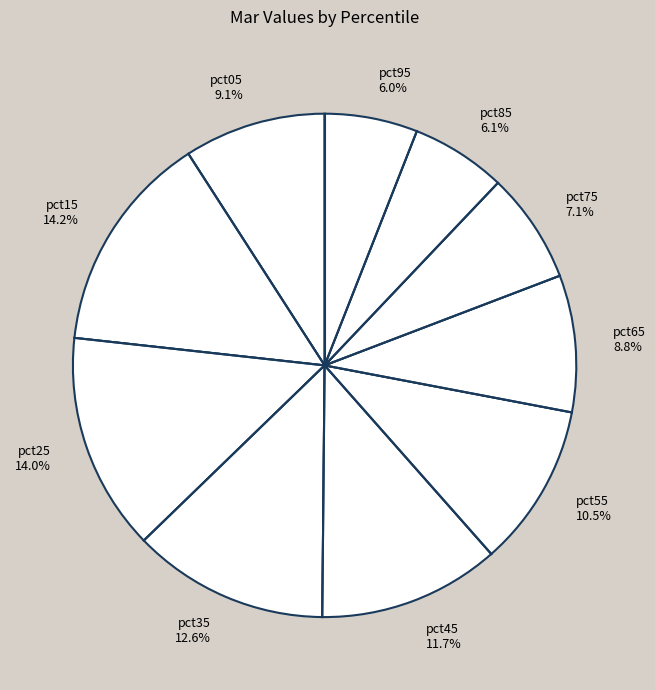

What percentage is NOT represented by pct95 6.0%?

94.0%